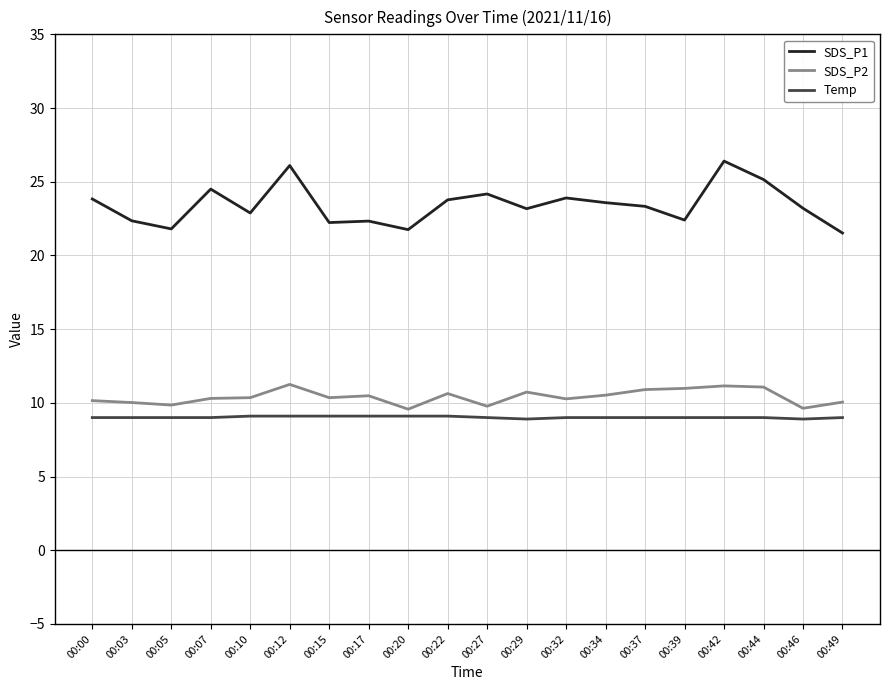

True or false: SDS_P1 and SDS_P2 cross at least once.

False